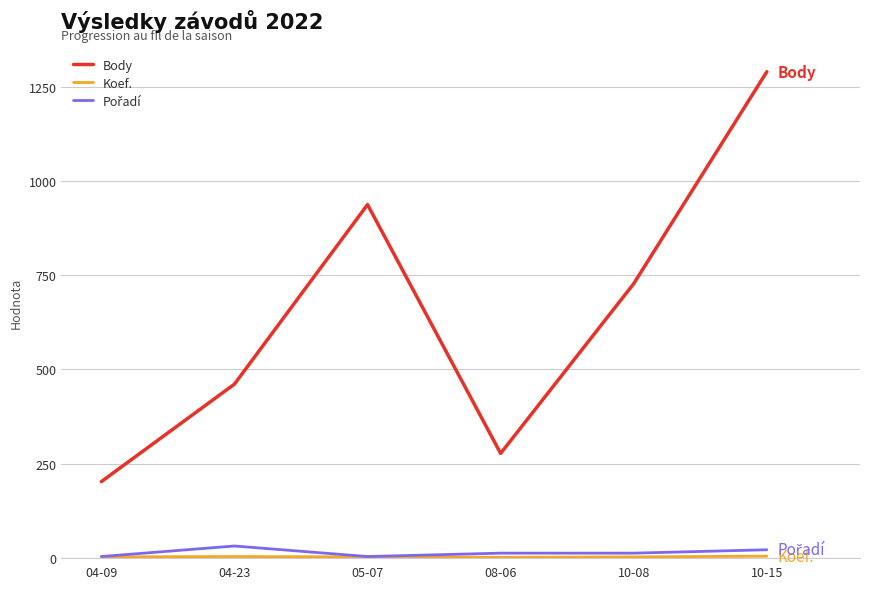

What is the minimum value for Body?

202